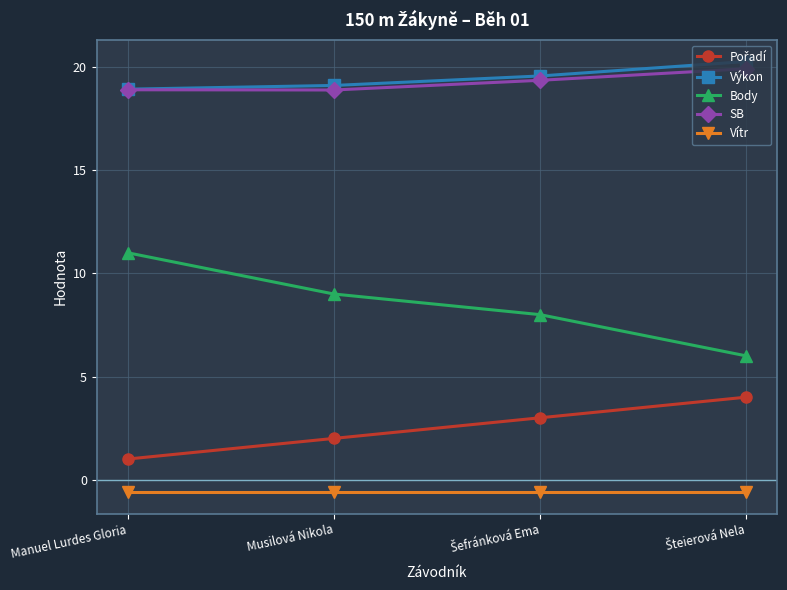

Which series has the largest range (max minus min)?

Body